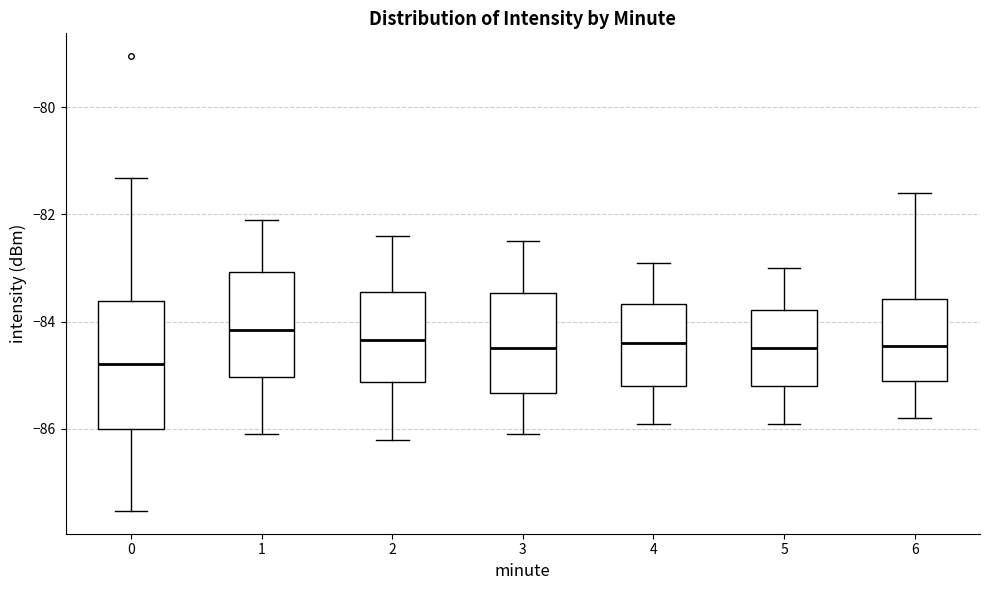

Reading left to right, transcribe this box plot: for each box, give where its median line is, the range the box spans, and where its two whiskers end, as read against the y-axis. The values are not printed on the chart, so give them approximately, as read against the axis.

0: median -84.8, box -86.0 to -83.6, whiskers -87.6 to -81.4
1: median -84.2, box -85.0 to -83.0, whiskers -86.0 to -82.0
2: median -84.4, box -85.2 to -83.4, whiskers -86.2 to -82.4
3: median -84.4, box -85.4 to -83.4, whiskers -86.0 to -82.4
4: median -84.4, box -85.2 to -83.6, whiskers -85.8 to -82.8
5: median -84.4, box -85.2 to -83.8, whiskers -85.8 to -83.0
6: median -84.4, box -85.0 to -83.6, whiskers -85.8 to -81.6